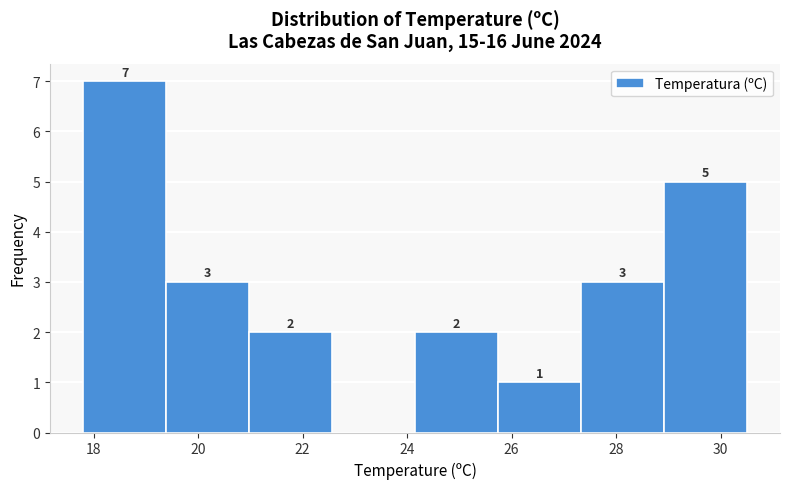

Over which range of the x-axis is the bar tallest?

17.8 to 19.4